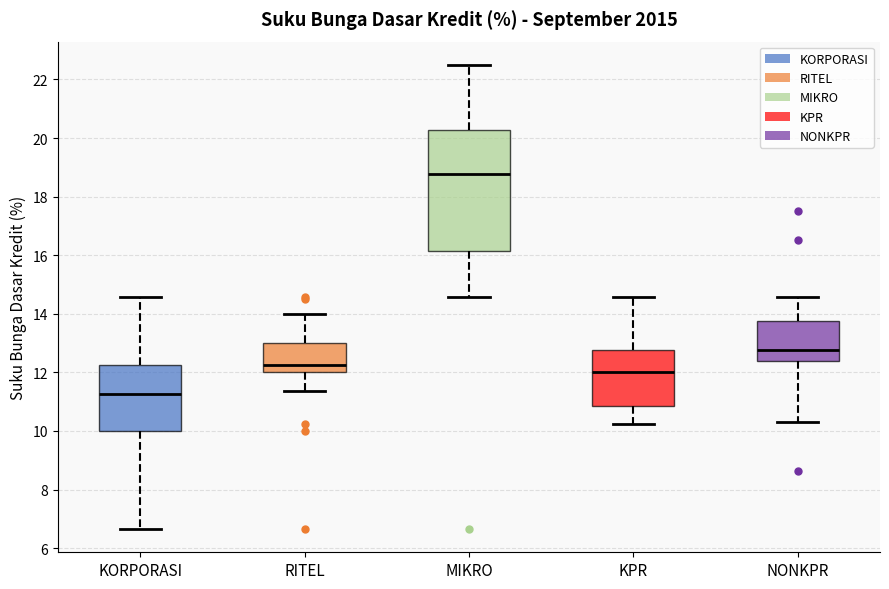

Reading left to right, read every box against the y-axis: the position of its median line, the range the box covers, and the ends of its whiskers. The values are not printed on the chart, so give them approximately, as read against the axis.

KORPORASI: median 11.2, box 10.0 to 12.2, whiskers 6.6 to 14.6
RITEL: median 12.2, box 12.0 to 13.0, whiskers 11.4 to 14.0
MIKRO: median 18.8, box 16.2 to 20.2, whiskers 14.6 to 22.4
KPR: median 12.0, box 10.8 to 12.8, whiskers 10.2 to 14.6
NONKPR: median 12.8, box 12.4 to 13.8, whiskers 10.4 to 14.6